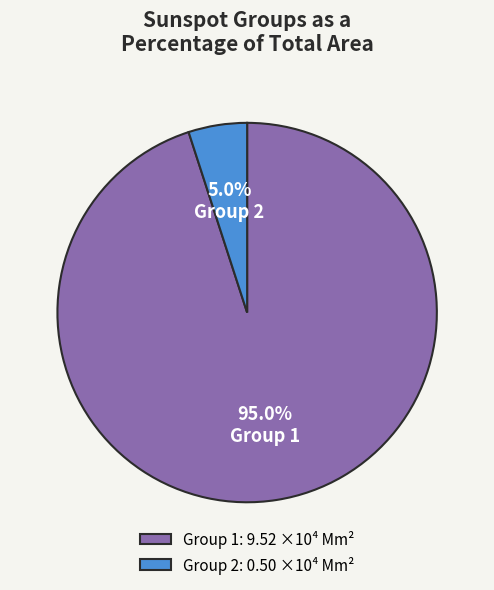

Between Group 2 and Group 1, which is larger?

Group 1